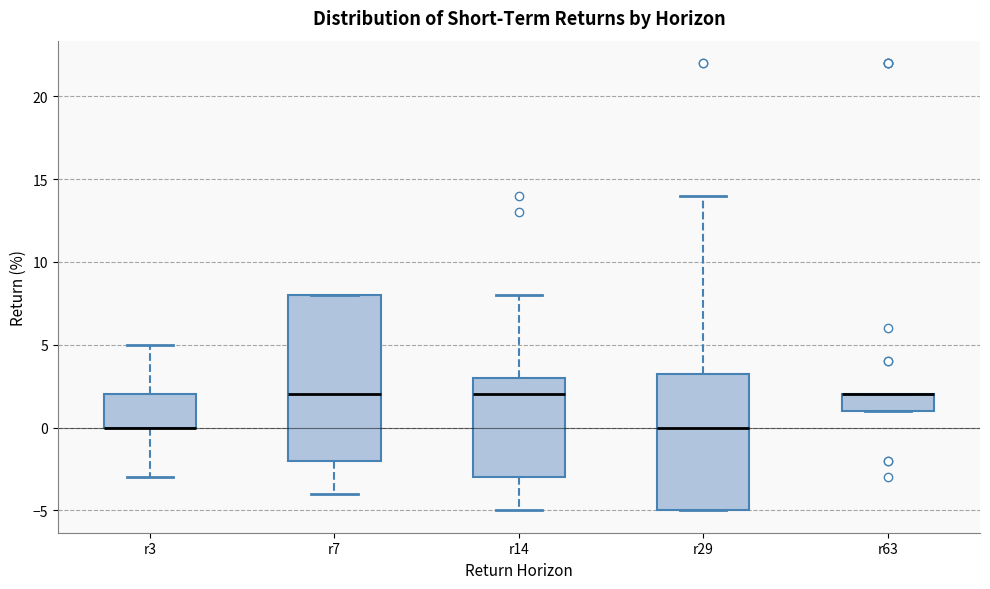

Reading left to right, read every box against the y-axis: the position of its median line, the range the box covers, and the ends of its whiskers. The values are not printed on the chart, so give them approximately, as read against the axis.

r3: median 0.0 (drawn on the box's lower edge), box 0.0 to 2.0, whiskers -3.0 to 5.0
r7: median 2.0, box -2.0 to 8.0, whiskers -4.0 to 8.0
r14: median 2.0, box -3.0 to 3.0, whiskers -5.0 to 8.0
r29: median 0.0, box -5.0 to 3.5, whiskers -5.0 to 14.0
r63: median 2.0 (drawn on the box's upper edge), box 1.0 to 2.0, whiskers 1.0 to 2.0